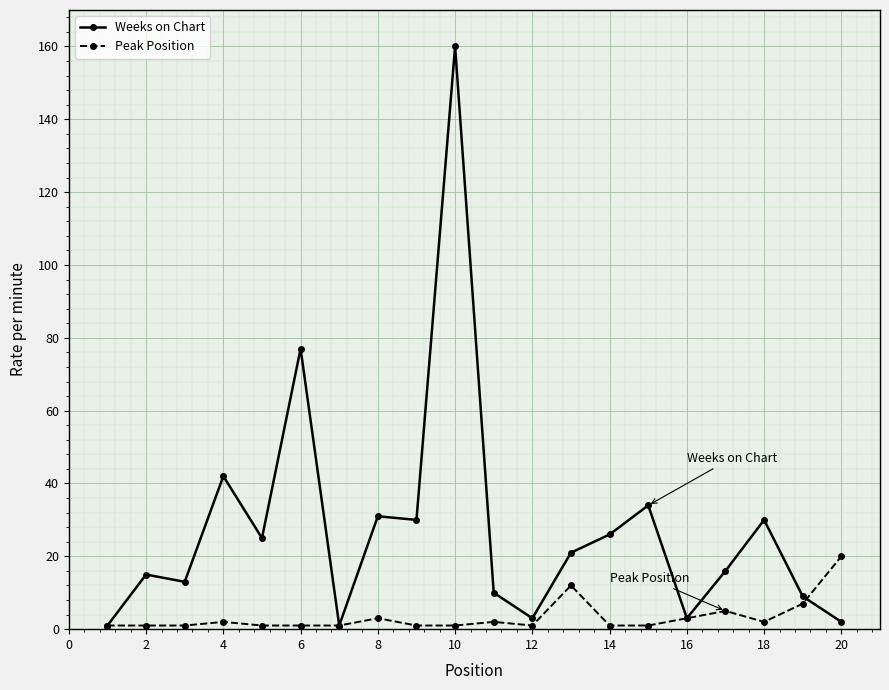

Which series has the widest spread of values?

Weeks on Chart